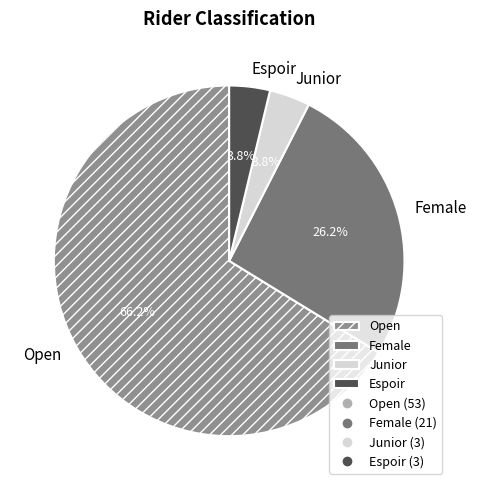

Between Open and Junior, which is larger?

Open